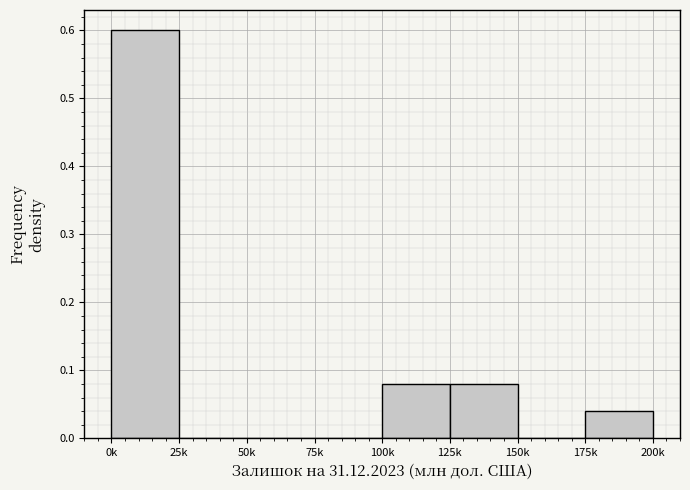

True or false: the data shows 0.2 at 75k.

False